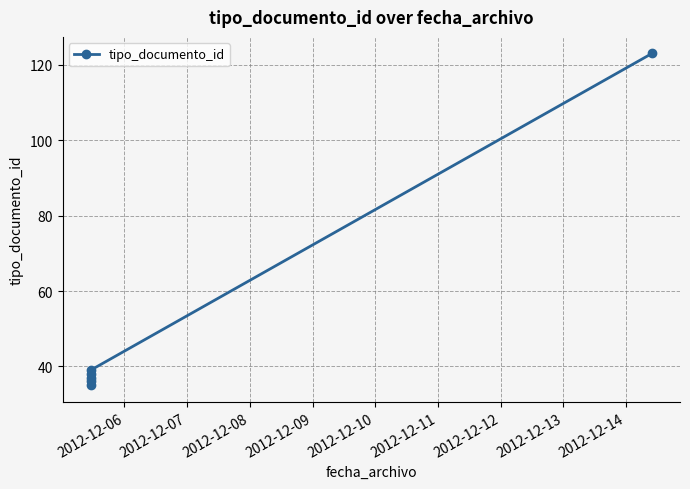

What is the difference between the maximum and minimum values?

88